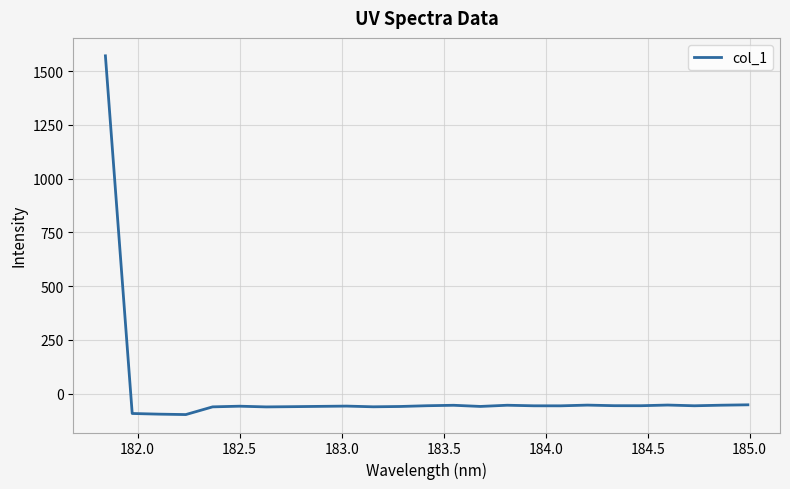

What is the smallest value displayed?

-97.1